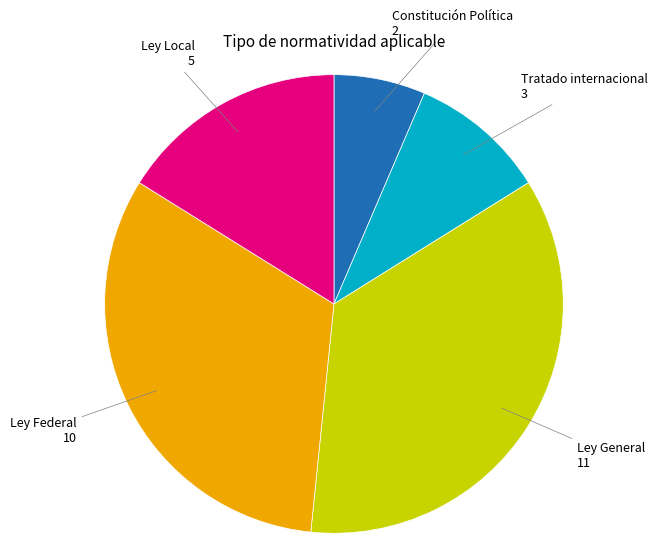

Does any single category account for the majority?

No